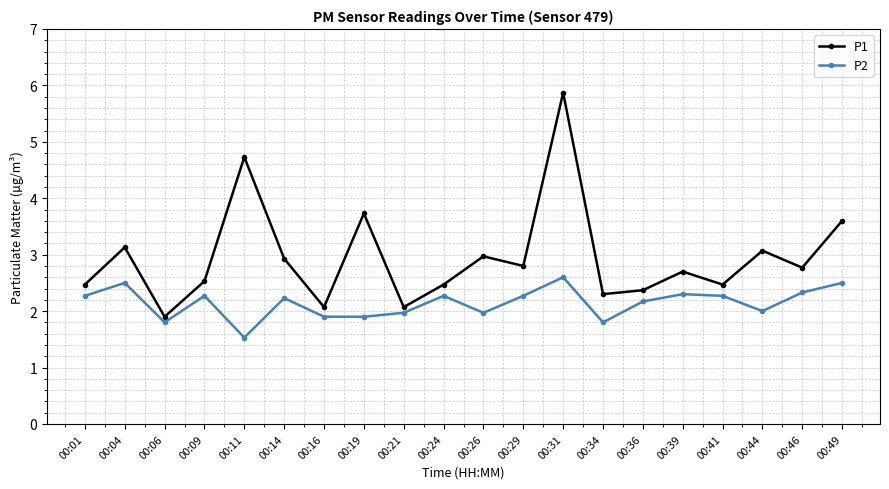

How many interior local peaks does the P1 series have?

7